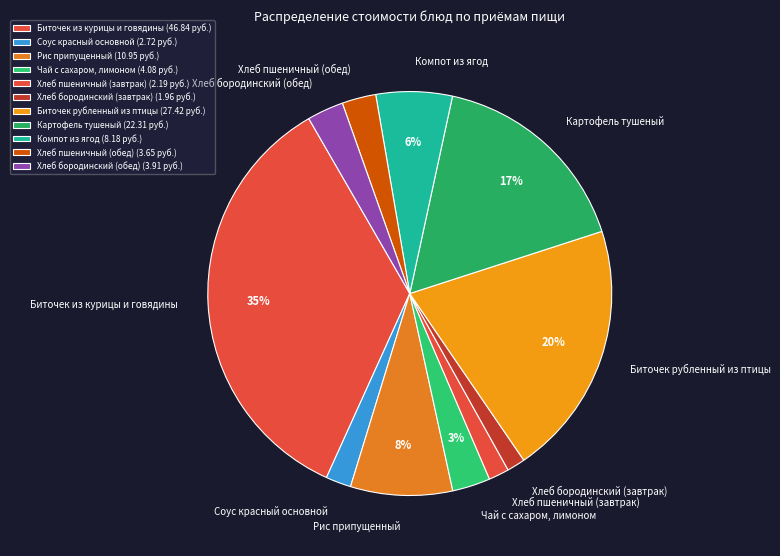

Does any single category account for the majority?

No